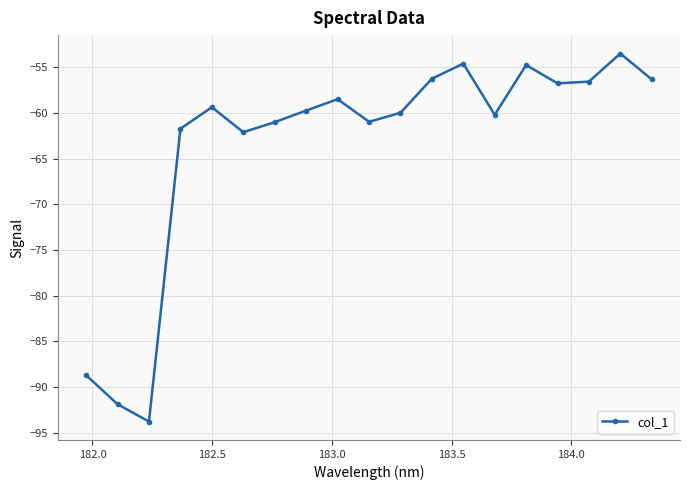

What is the minimum value shown in the chart?

-93.8